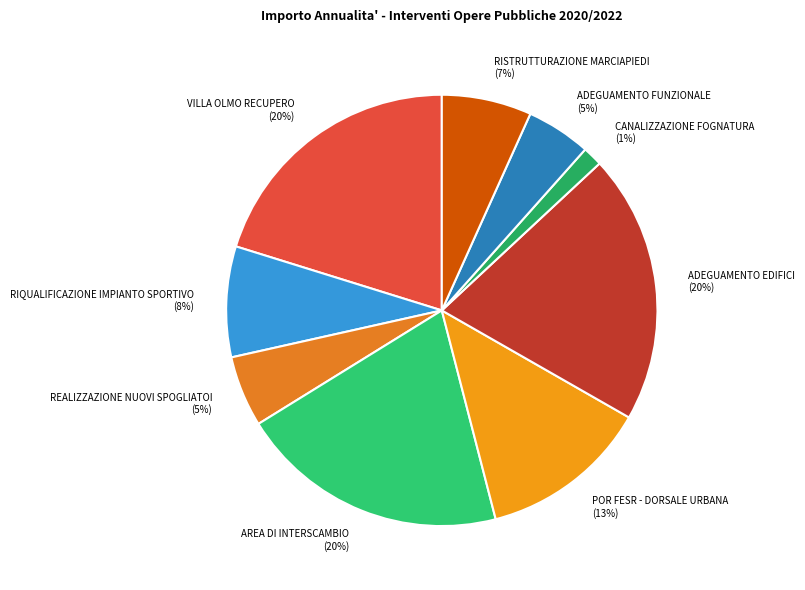

How many slices are in this pie chart?

9